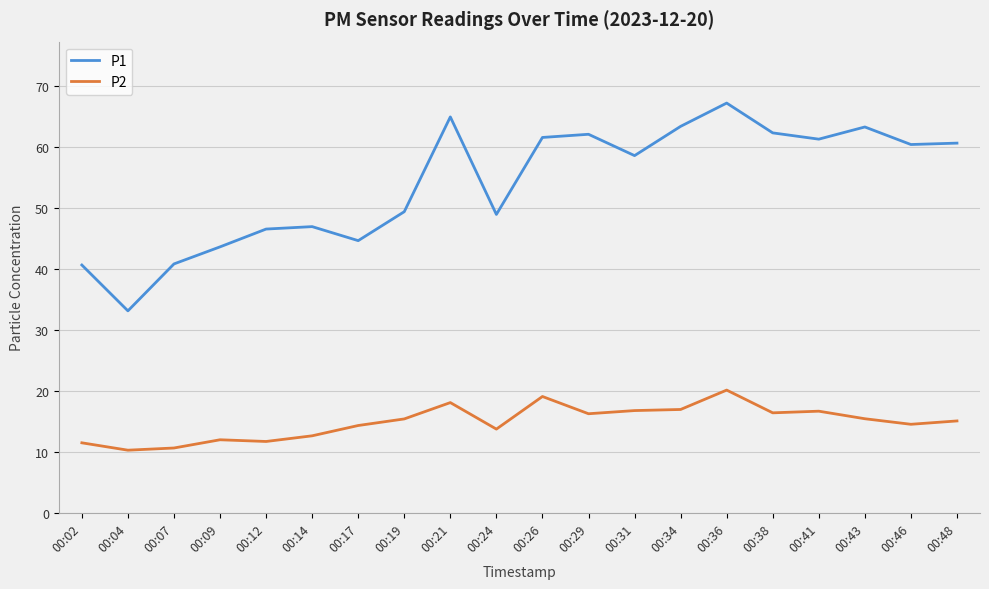

The P2 series shows 12.0 at 00:09. True or false?

True